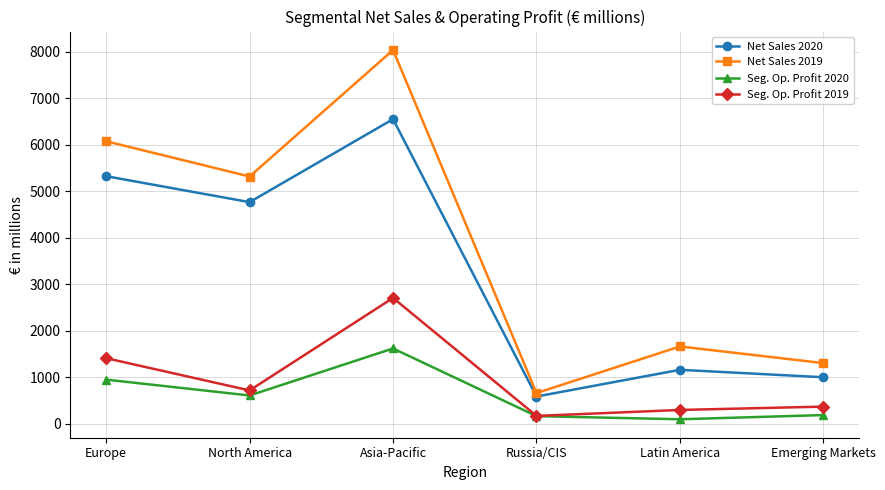

At Emerging Markets, list the series in order from largest to smallest.

Net Sales 2019, Net Sales 2020, Seg. Op. Profit 2019, Seg. Op. Profit 2020